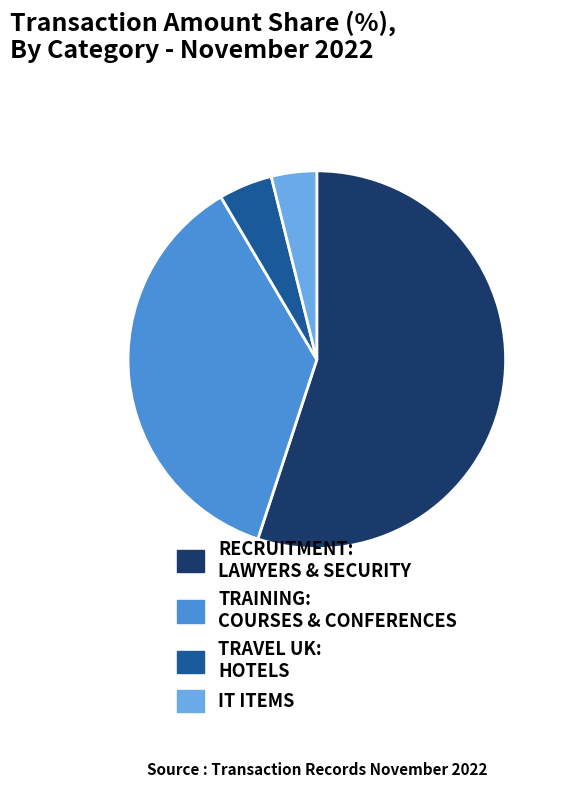

Does any single category account for the majority?

Yes